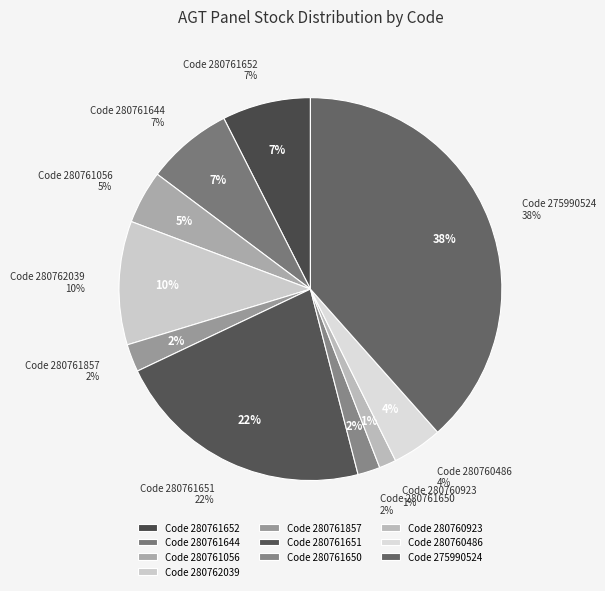

Is 280761644 the majority of the pie?

No